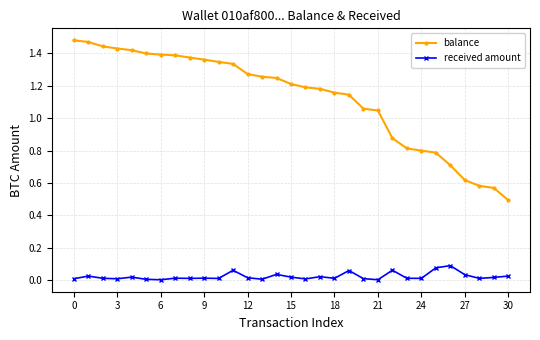

Which series has the widest spread of values?

balance